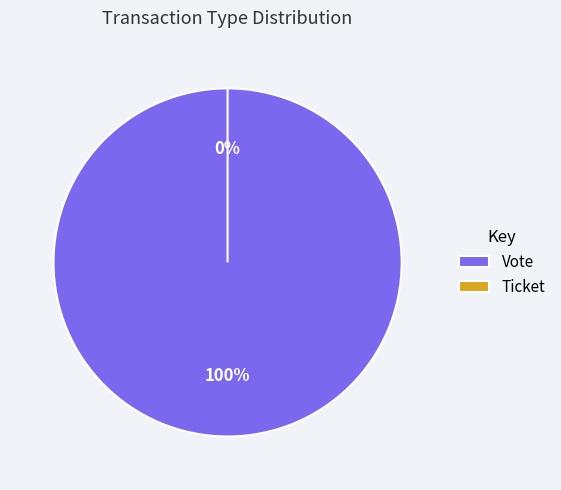

What percentage is NOT represented by Ticket?

100.0%